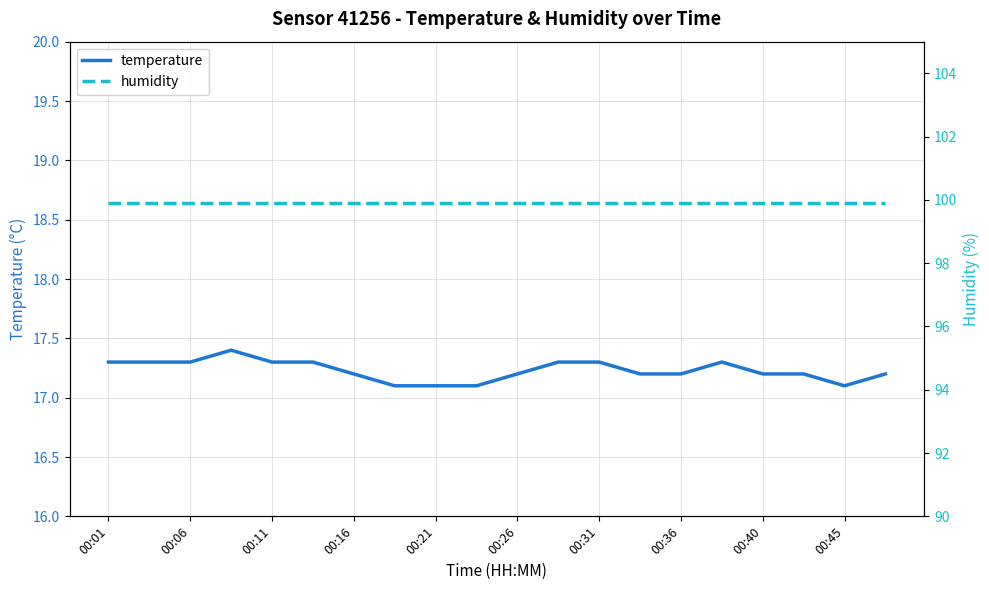

What is the maximum value shown in the chart?

99.9